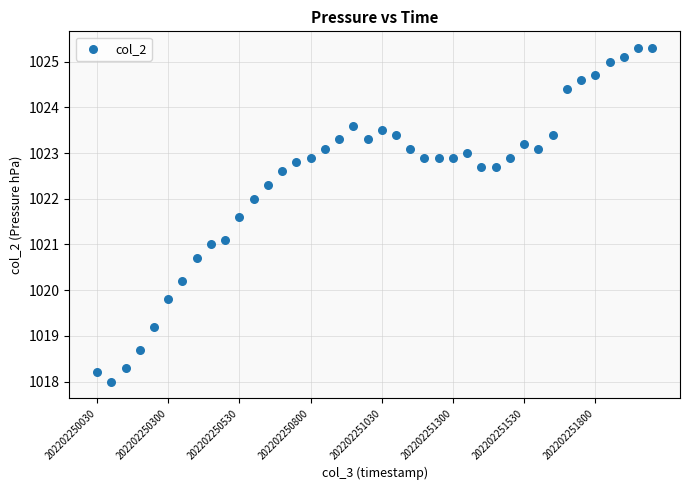

What is the range of Y values (max minus min)?

7.3